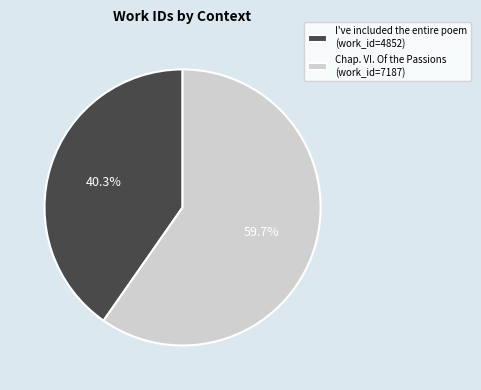

Which has a higher value, Chap. VI. Of the Passions (work_id=7187) or I've included the entire poem (work_id=4852)?

Chap. VI. Of the Passions (work_id=7187)